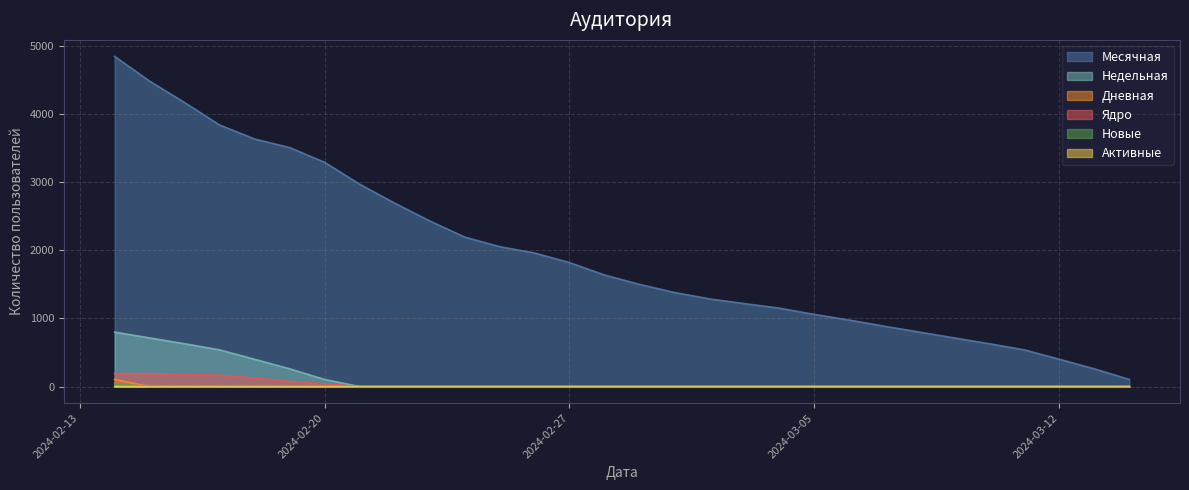

Is the value of Активные at 2024-02-24 greater than the value of Недельная at 2024-02-29?

No